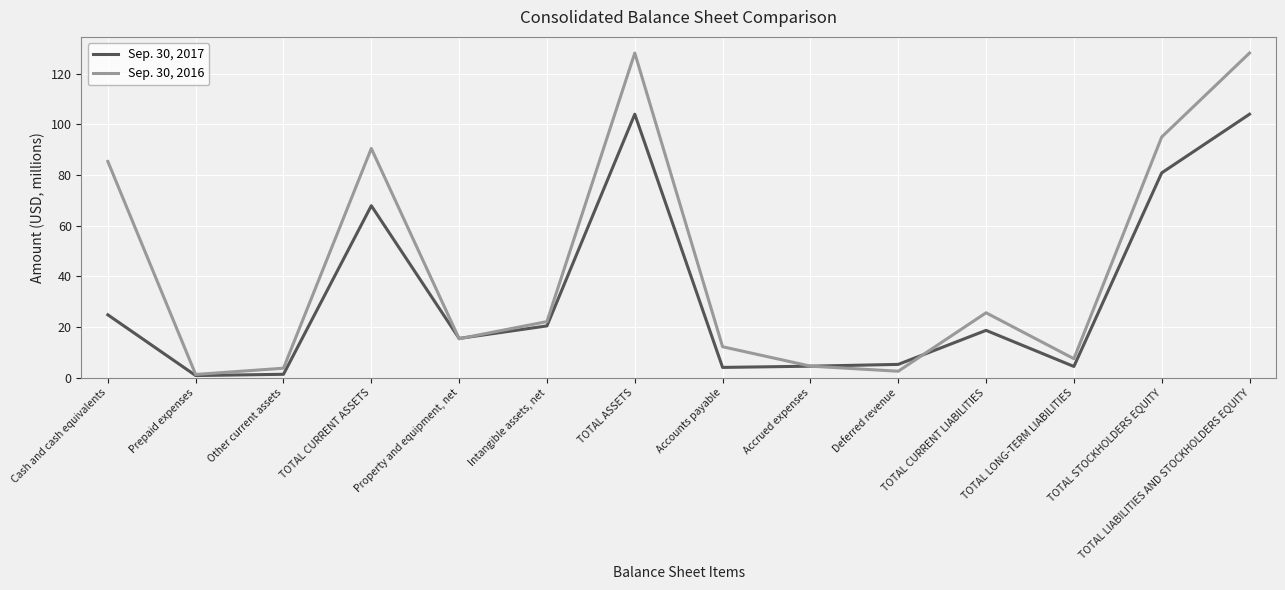

What are all the series names shown in the legend?

Sep. 30, 2017, Sep. 30, 2016